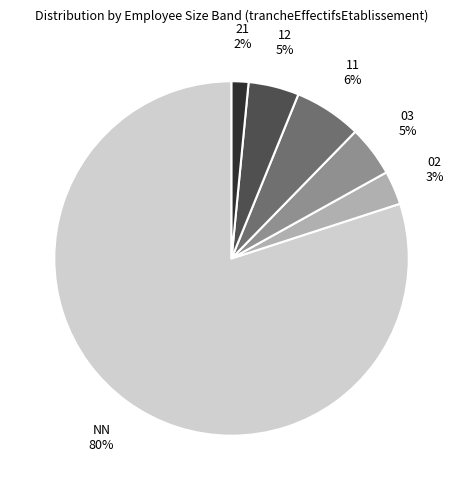

Which category has the biggest portion of the pie?

NN